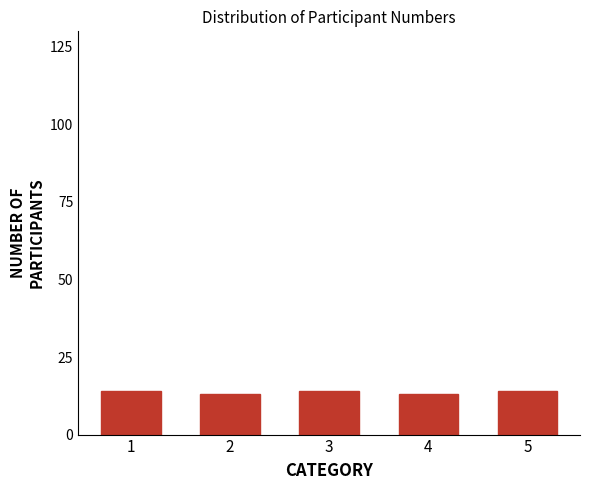

Reading left to right, transcribe all the data shown in this chart.

14	13	14	13	14